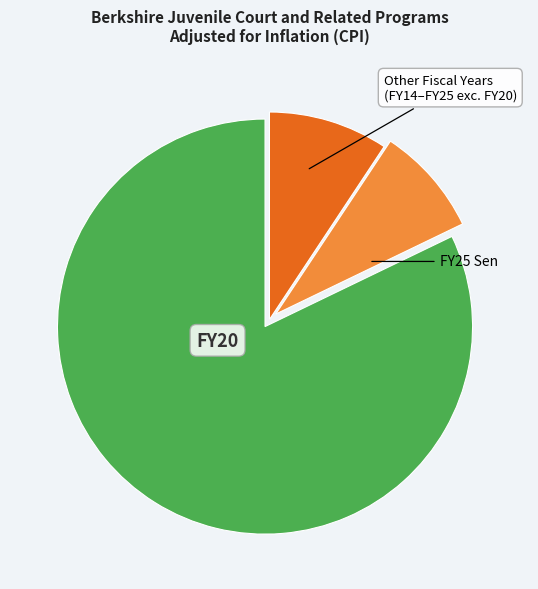

Does any single category account for the majority?

Yes